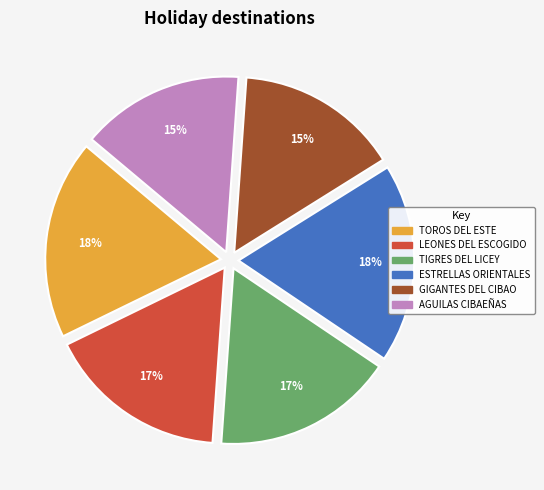

What is the ratio of the value at TOROS DEL ESTE to the value at GIGANTES DEL CIBAO?

1.2